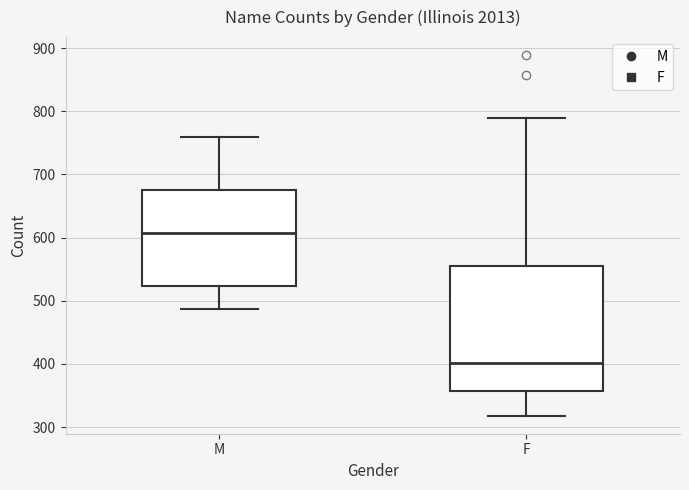

Which box is the tallest, from its lower edge to its upper edge?

F